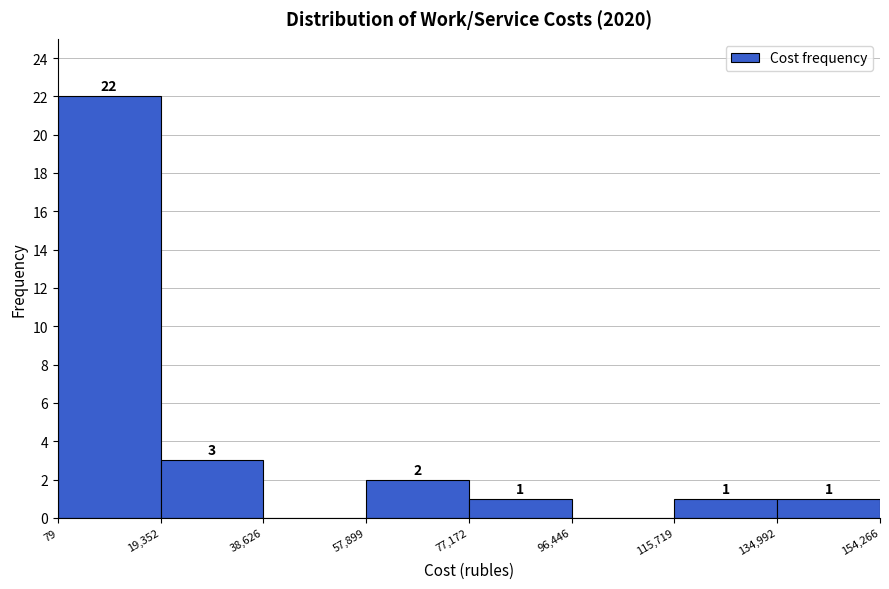

Over which range of the x-axis is the bar tallest?

79 to 19,352